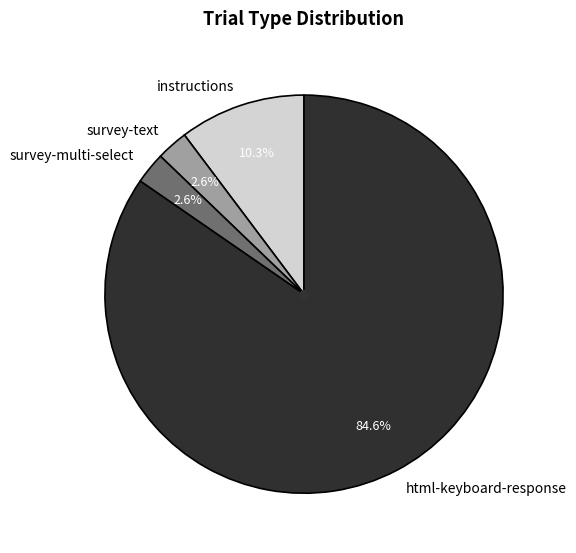

Which category has the biggest portion of the pie?

html-keyboard-response